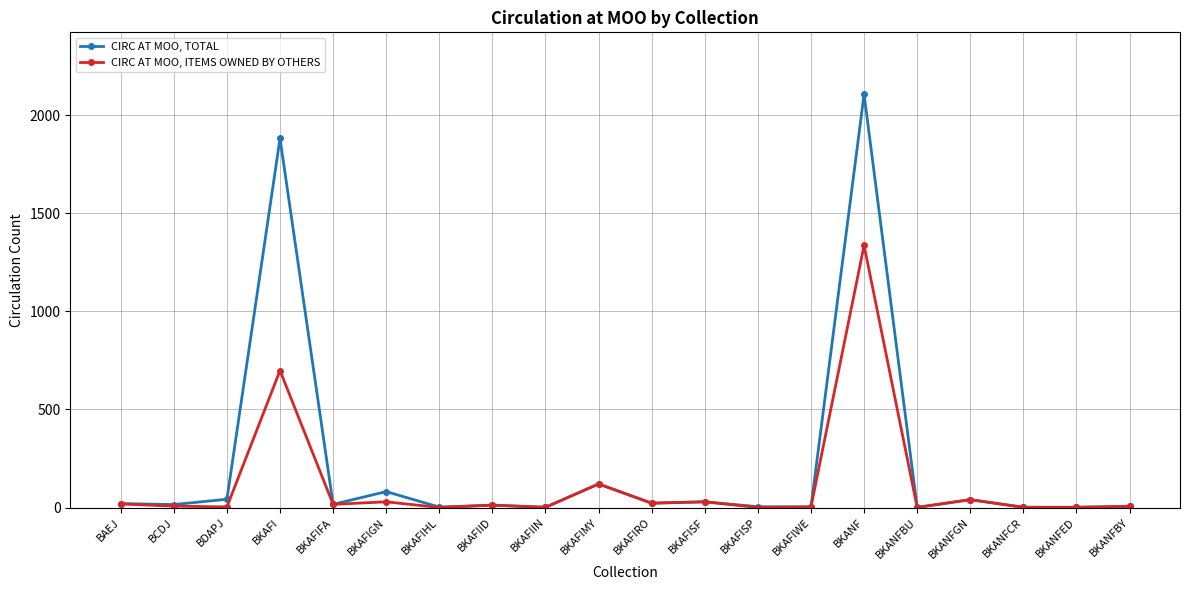

Rank the series by their average value, from highest to lowest.

CIRC AT MOO, TOTAL, CIRC AT MOO, ITEMS OWNED BY OTHERS